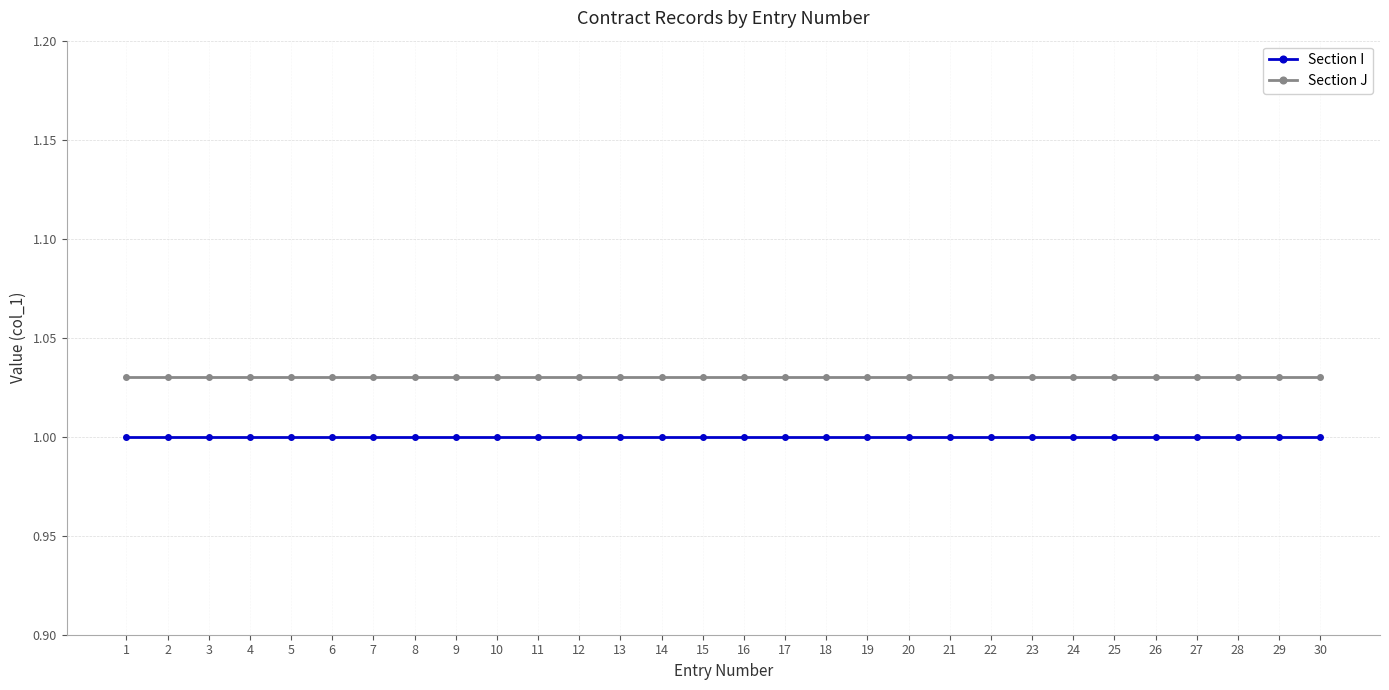

Rank the series by their average value, from lowest to highest.

Section I, Section J